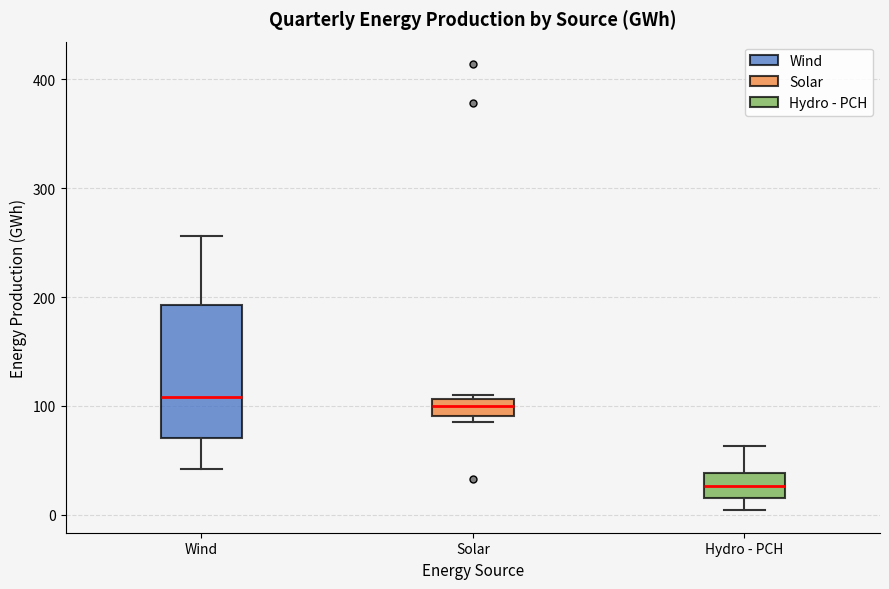

Reading left to right, transcribe this box plot: for each box, give where its median line is, the range the box spans, and where its two whiskers end, as read against the y-axis. The values are not printed on the chart, so give them approximately, as read against the axis.

Wind: median 110, box 70 to 190, whiskers 40 to 260
Solar: median 100, box 90 to 110, whiskers 90 (just below the box's lower edge) to 110 (just above the box's upper edge)
Hydro - PCH: median 30, box 20 to 40, whiskers 0 to 60